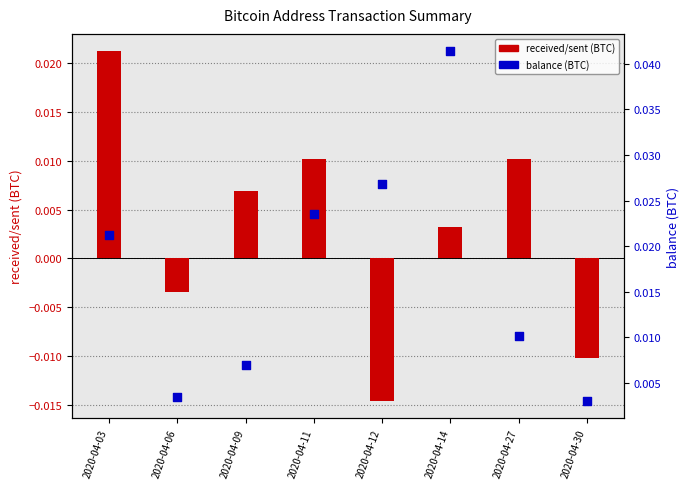

At how many categories does at least one series exceed 0?

8